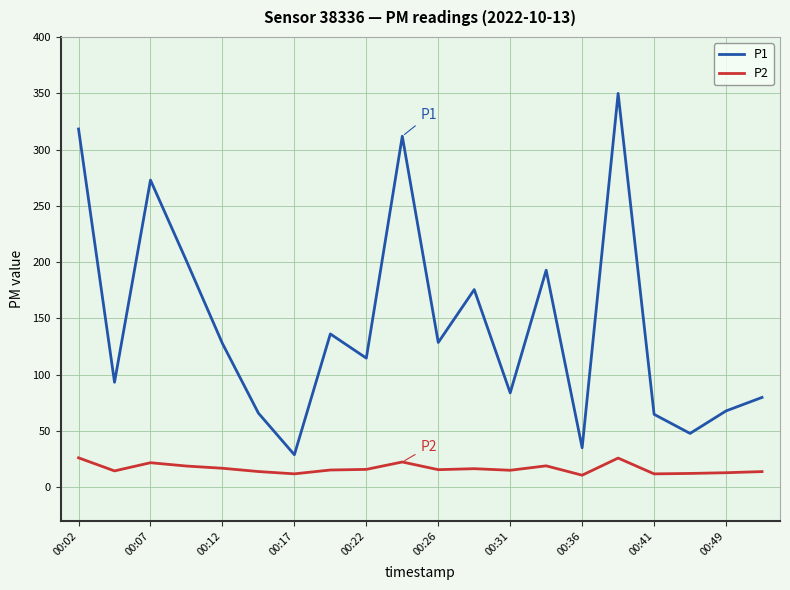

True or false: P1 and P2 cross at least once.

False